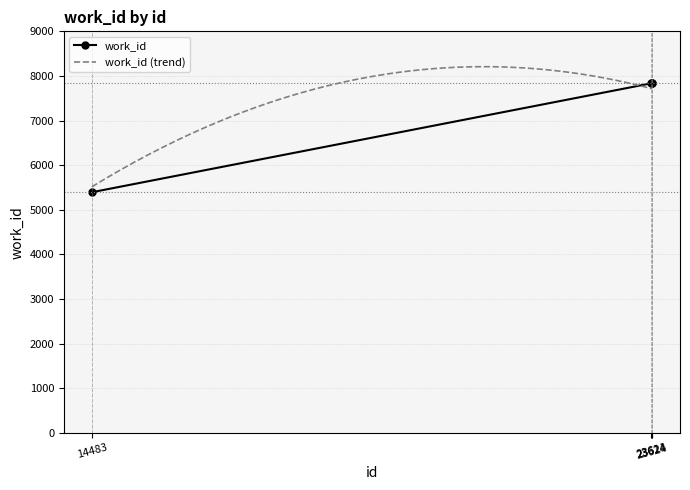

Is this an area chart (filled region under the line)?

No